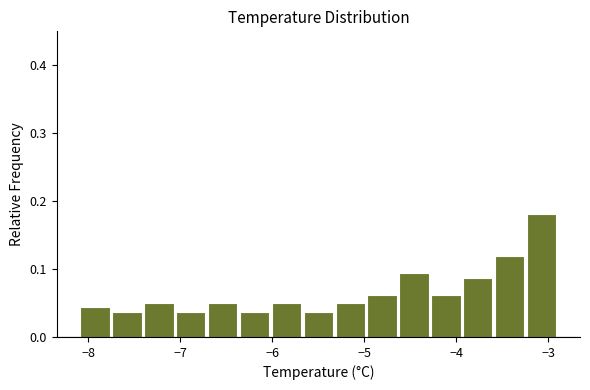

Around what value on the x-axis is the tallest bar? Give the approximate position of its centre, as read against the axis.

-3.1